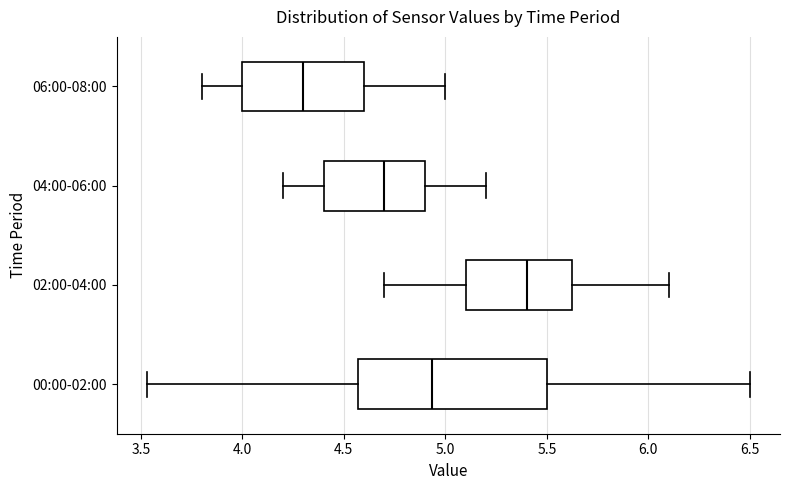

Which box has the furthest to the left median line?

06:00-08:00